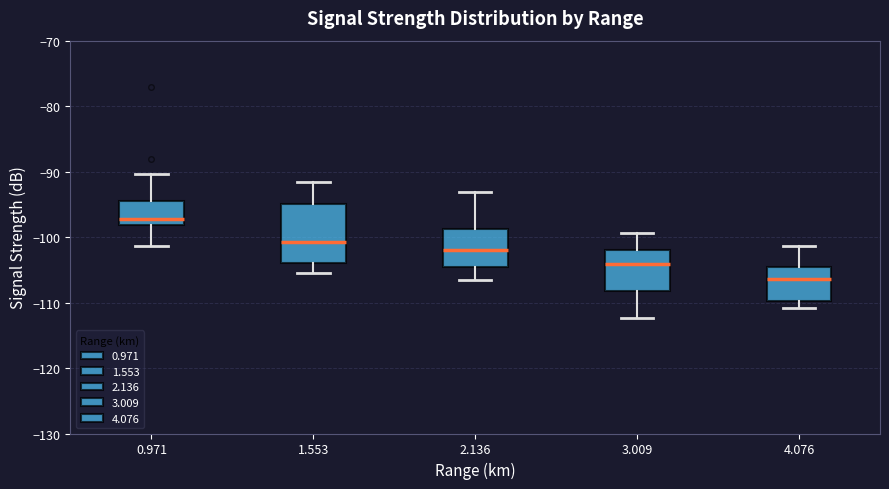

Which box has the lowest median line?

4.076